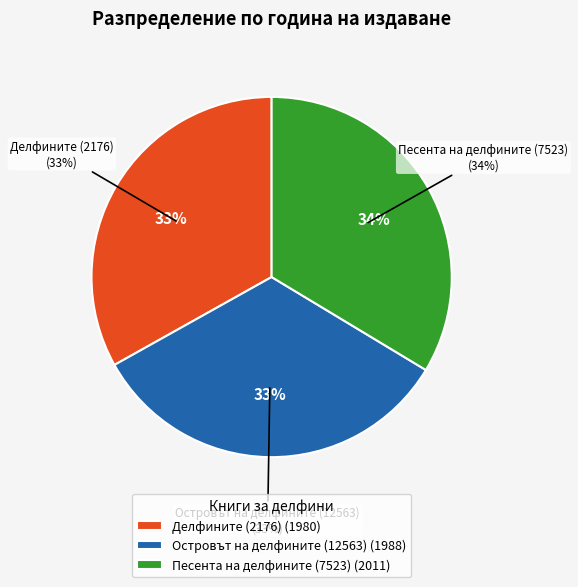

The Песента на делфините (7523) slice represents 45% of the pie. True or false?

False